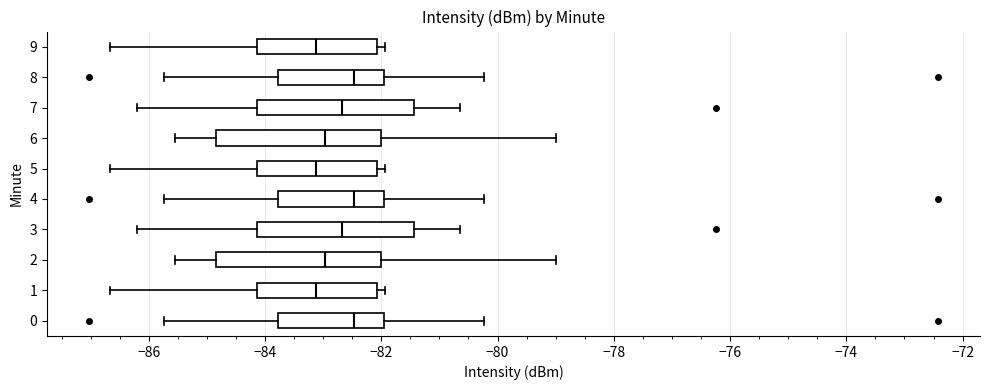

Reading bottom to top, read every box against the x-axis: the position of its median line, the range the box covers, and the ends of its whiskers. The values are not printed on the chart, so give them approximately, as read against the axis.

0: median -82.4, box -83.8 to -82.0, whiskers -85.8 to -80.2
1: median -83.2, box -84.2 to -82.0, whiskers -86.6 to -82.0 (just right of the box's right edge)
2: median -83.0, box -84.8 to -82.0, whiskers -85.6 to -79.0
3: median -82.6, box -84.2 to -81.4, whiskers -86.2 to -80.6
4: median -82.4, box -83.8 to -82.0, whiskers -85.8 to -80.2
5: median -83.2, box -84.2 to -82.0, whiskers -86.6 to -82.0 (just right of the box's right edge)
6: median -83.0, box -84.8 to -82.0, whiskers -85.6 to -79.0
7: median -82.6, box -84.2 to -81.4, whiskers -86.2 to -80.6
8: median -82.4, box -83.8 to -82.0, whiskers -85.8 to -80.2
9: median -83.2, box -84.2 to -82.0, whiskers -86.6 to -82.0 (just right of the box's right edge)